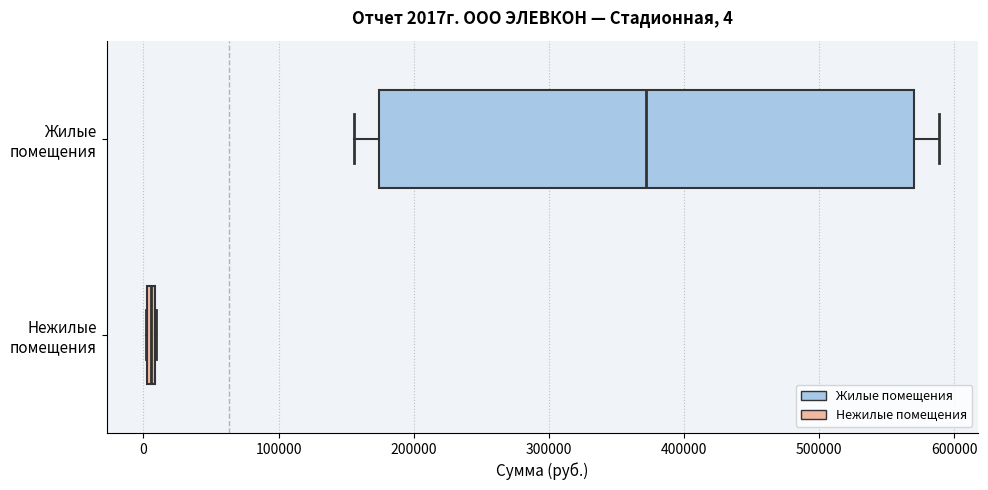

Which box is the widest, from its left edge to its right edge?

Жилые помещения